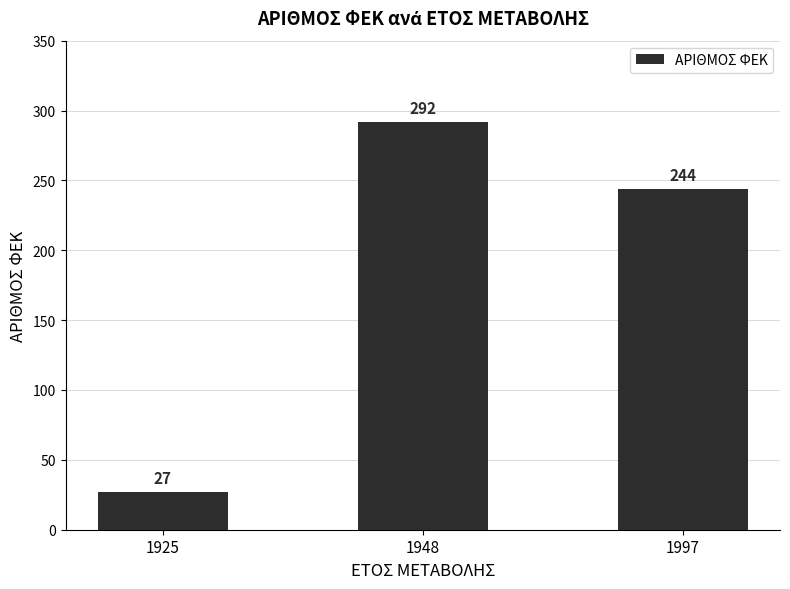

Which label corresponds to the smallest value in the chart?

1925